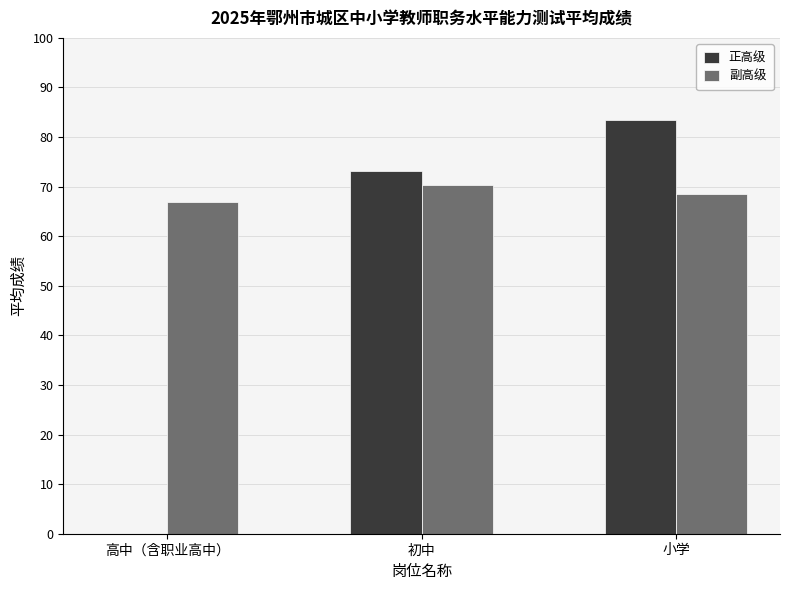

What is the total value across all series at 初中?

143.5